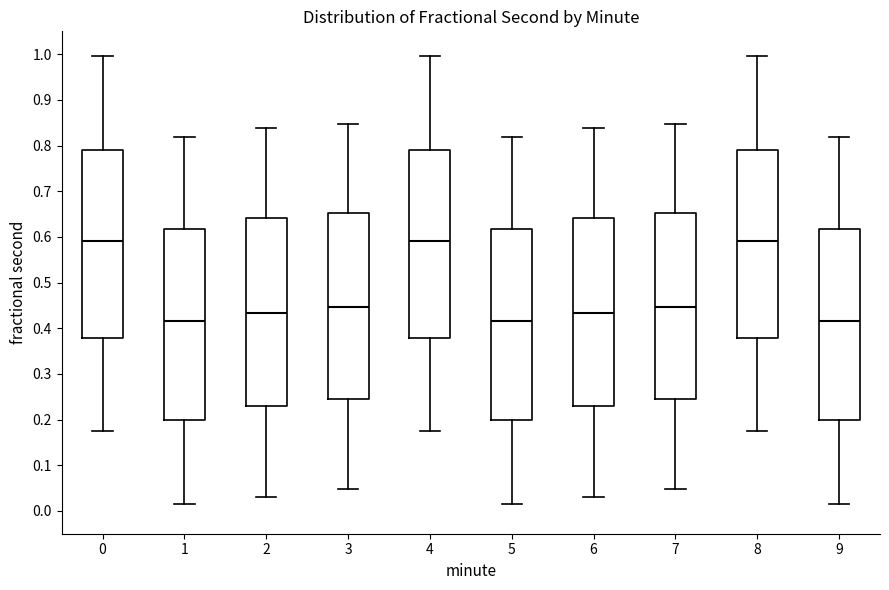

Where is the upper edge of the box at x = 3 on the y-axis? The values are not printed on the chart, so give them approximately, as read against the axis.

0.65